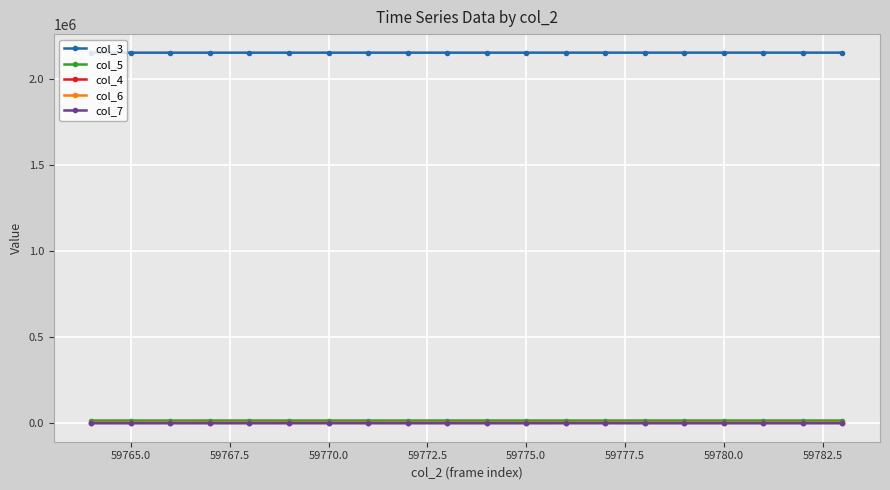

What are all the series names shown in the legend?

col_3, col_5, col_4, col_6, col_7